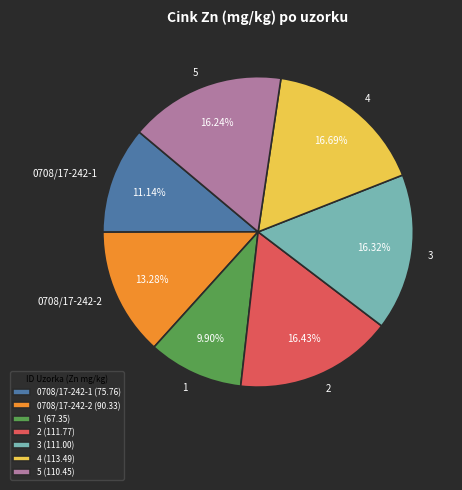

What is the smallest slice in the pie chart?

1